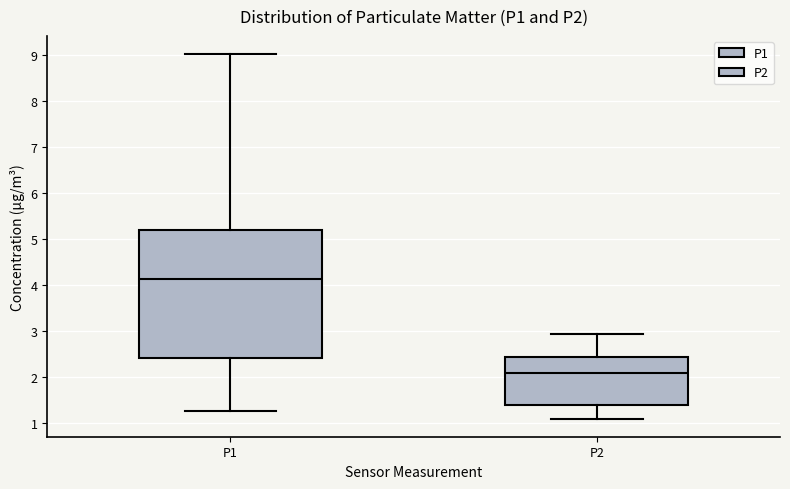

Where does the median line of the box for P1 sit on the y-axis? The values are not printed on the chart, so give them approximately, as read against the axis.

4.1